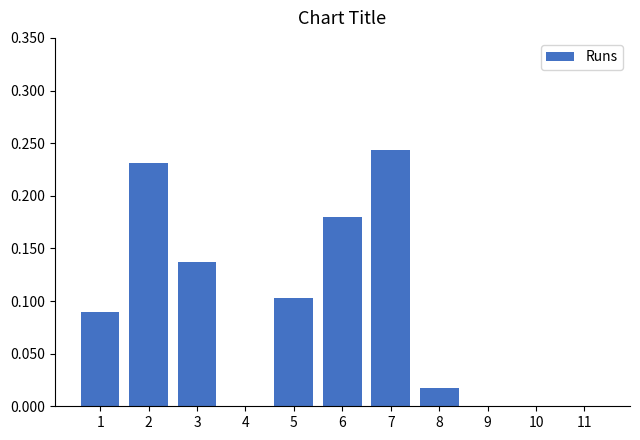

What is the change in value from 3 to 8?

-0.1